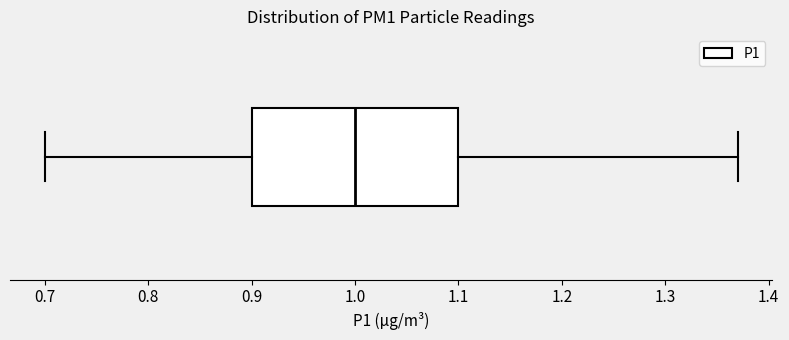

Where does the left whisker of the box end on the x-axis? The values are not printed on the chart, so give them approximately, as read against the axis.

0.70